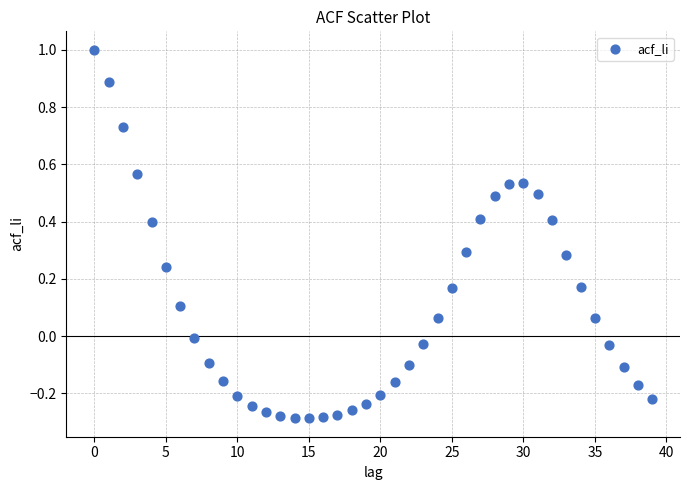

What is the range of Y values (max minus min)?

1.3